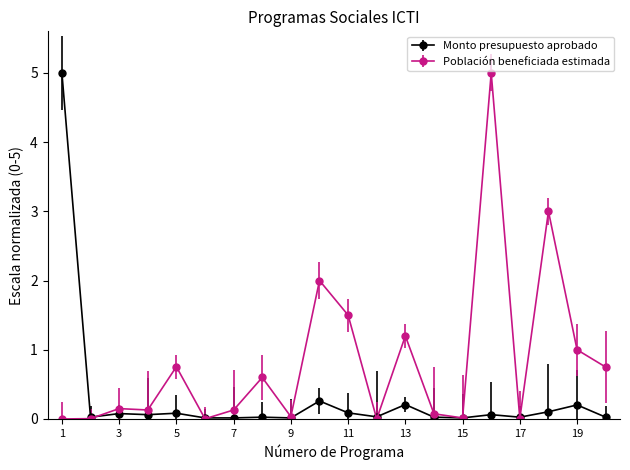

Rank the series by their average value, from highest to lowest.

Población beneficiada estimada, Monto presupuesto aprobado